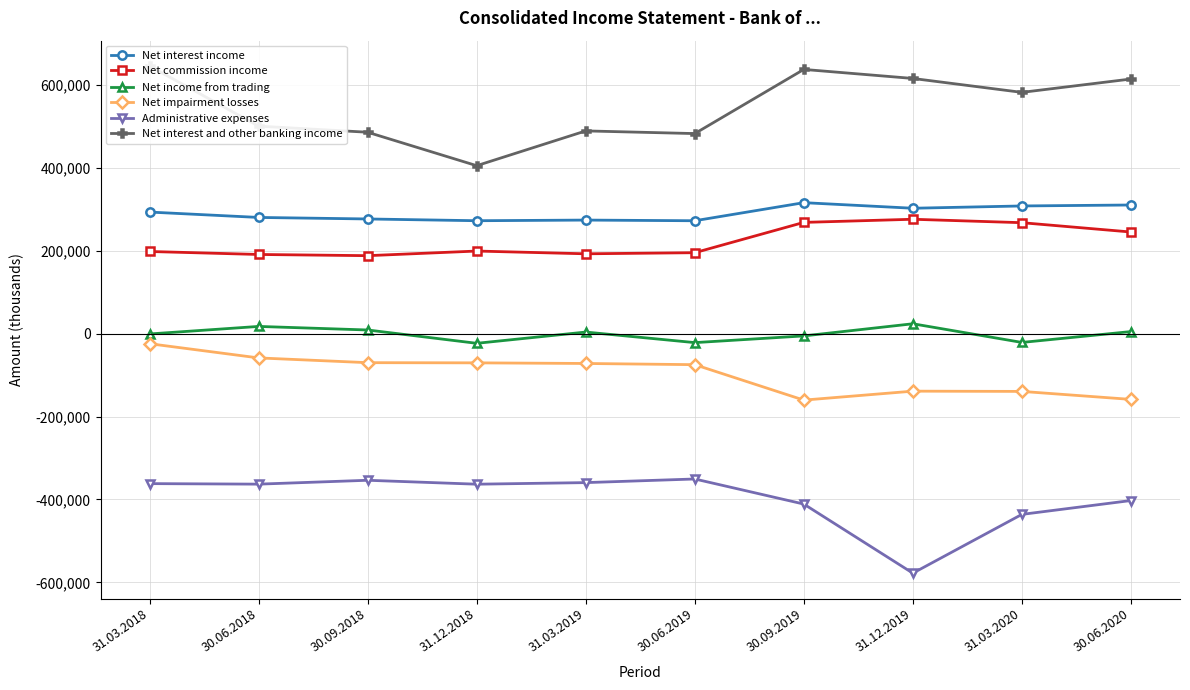

What position from the right is 31.03.2018?

10